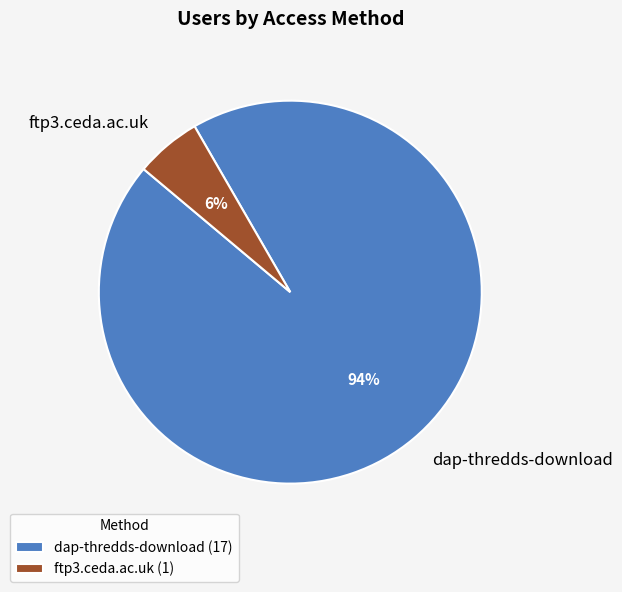

To the nearest percent, what is the average slice percentage?

50%